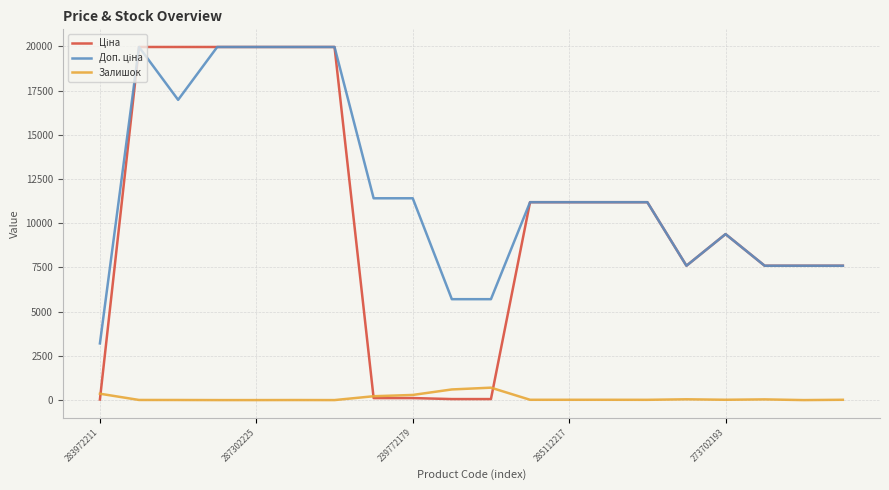

What is the highest value of the Залишок series?

702.0